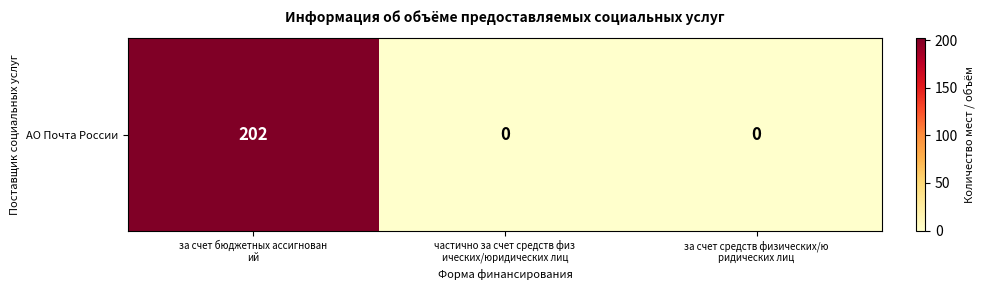

Rank the categories by value from lowest to highest.

частично за счет средств физ
ических/юридических лиц, за счет средств физических/ю
ридических лиц, за счет бюджетных ассигнован
ий